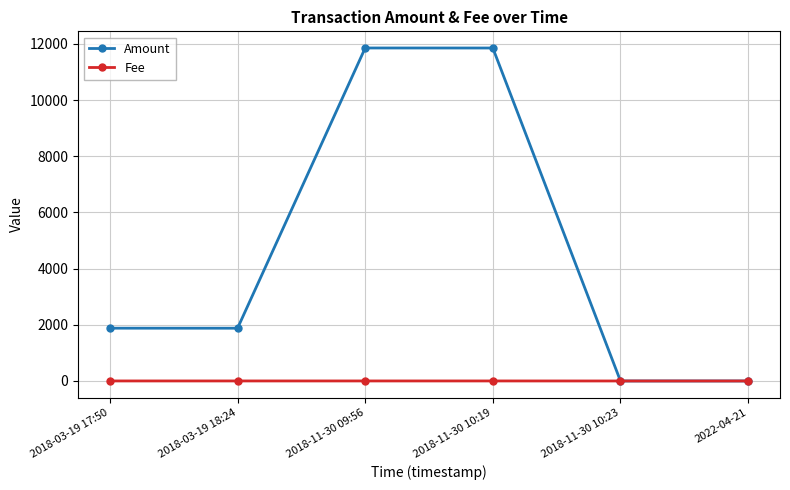

What is the label of the 5th point from the right?

2018-03-19 18:24